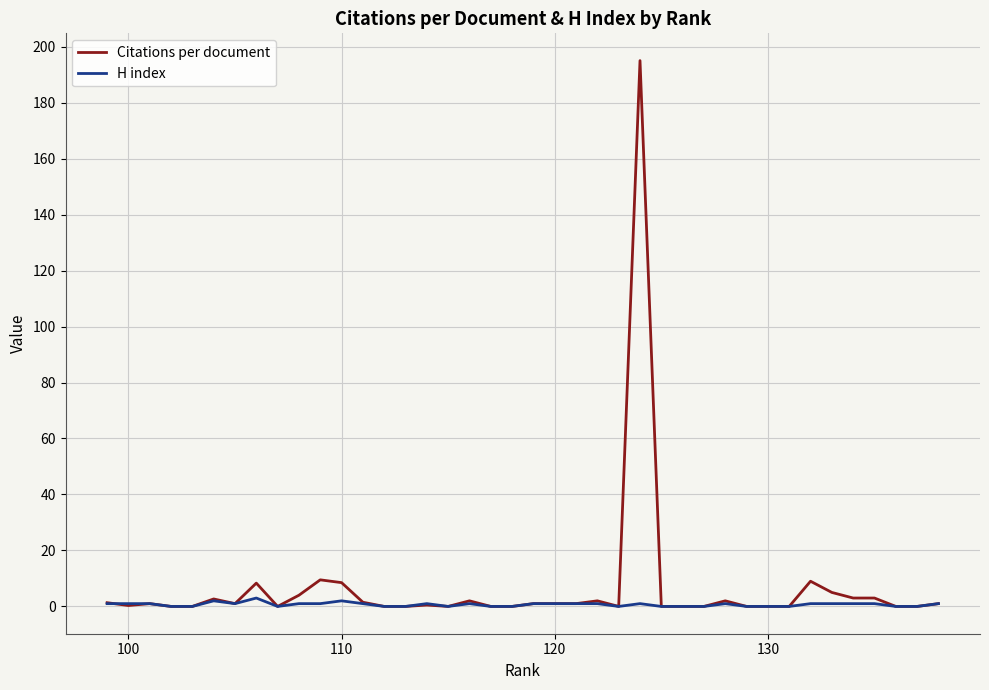

Which series has the widest spread of values?

Citations per document